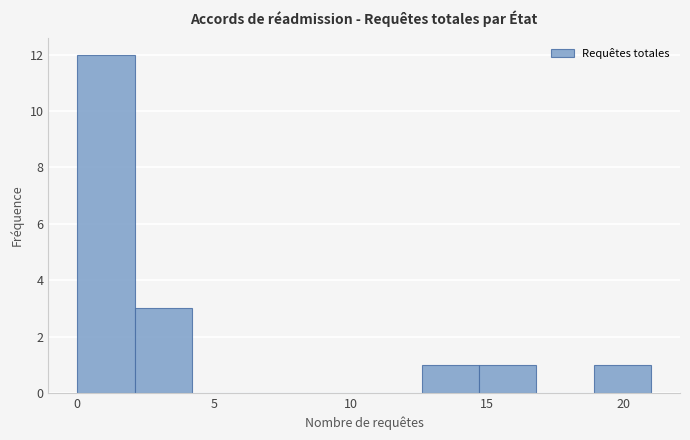

Reading left to right, list every bar in this chart as the range it spans on the x-axis followed by its height. Neither the bar edges nor the heights are printed on the chart, so give them approximately, as read against the axes.

0.0 to 2.1: 12
2.1 to 4.2: 3
4.2 to 6.3: 0
6.3 to 8.4: 0
8.4 to 10.5: 0
10.5 to 12.6: 0
12.6 to 14.7: 1
14.7 to 16.8: 1
16.8 to 18.9: 0
18.9 to 21.0: 1